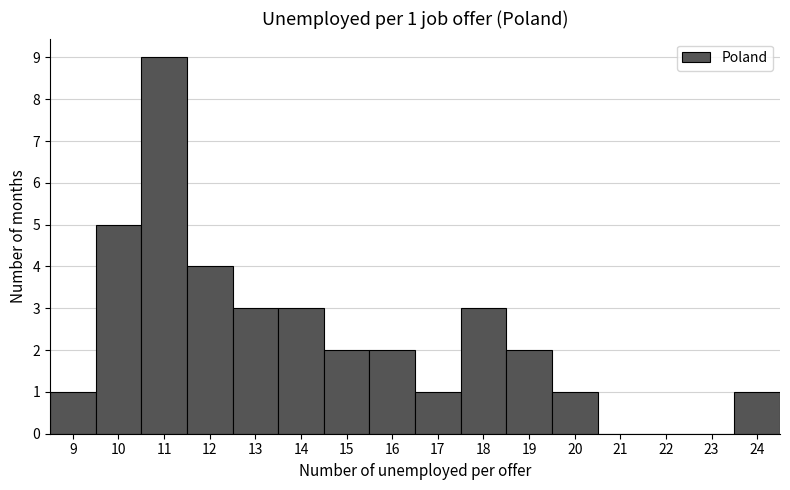

Over which range of the x-axis is the bar tallest?

10.5 to 11.5